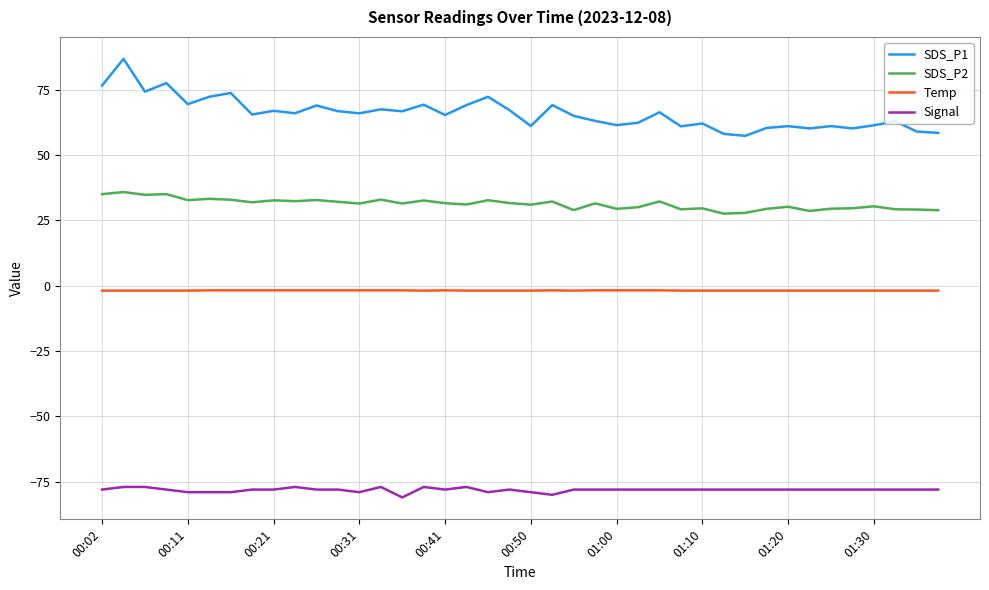

Does the chart have visible grid lines?

Yes